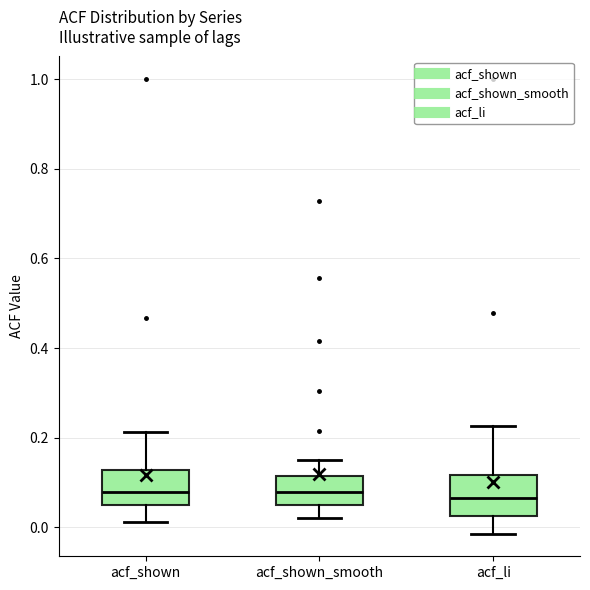

Where does the lower whisker of the box for acf_li end on the y-axis? The values are not printed on the chart, so give them approximately, as read against the axis.

-0.02